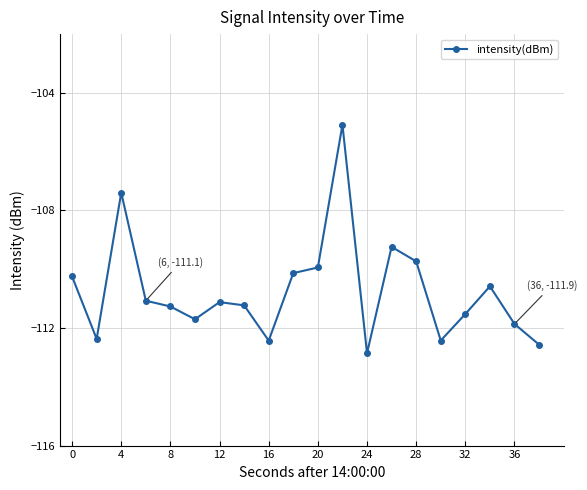

What is the value of the 12th point from the left?

-105.1